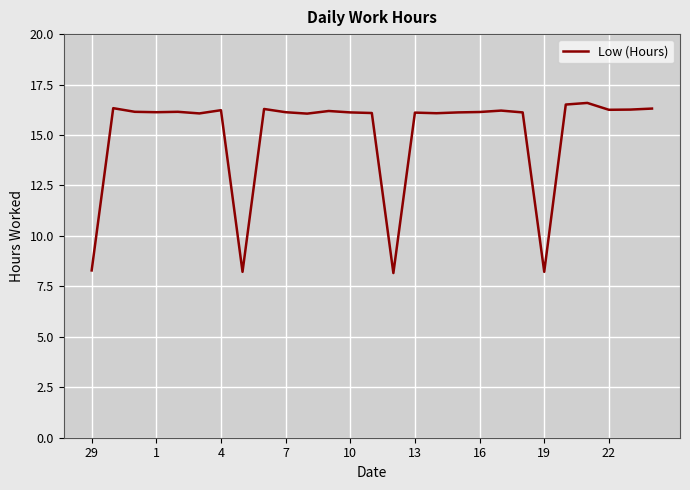

Does the chart display data point markers on the line(s)?

No